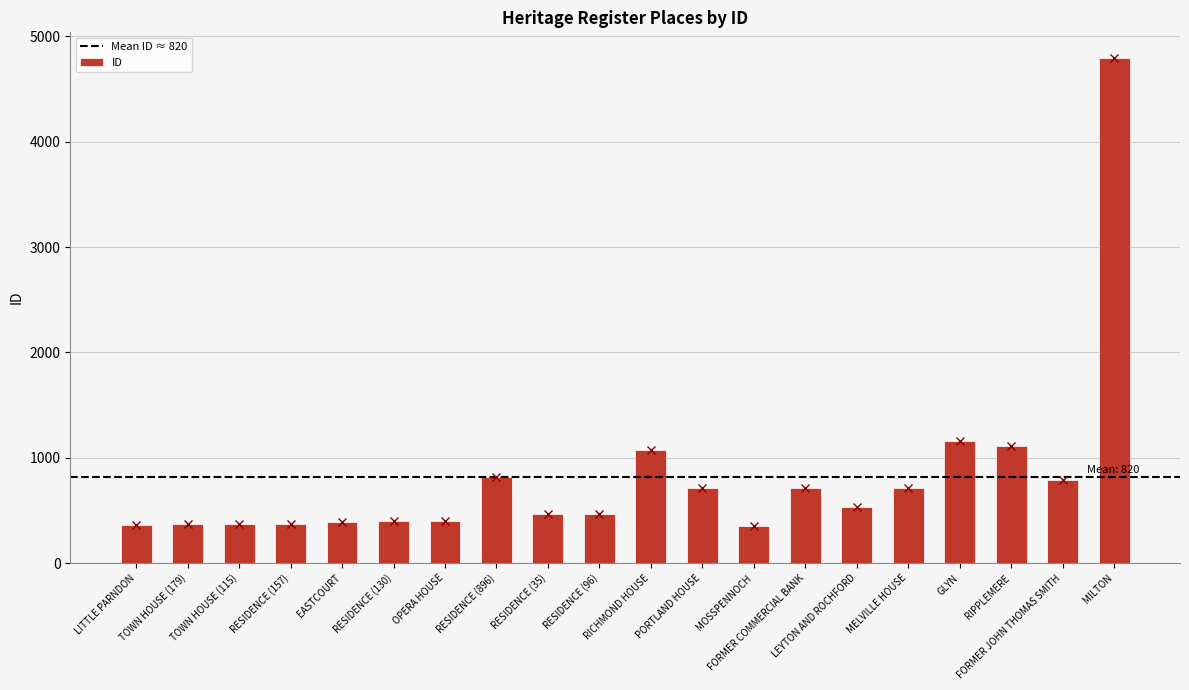

What is the difference between the maximum and minimum values?

4442